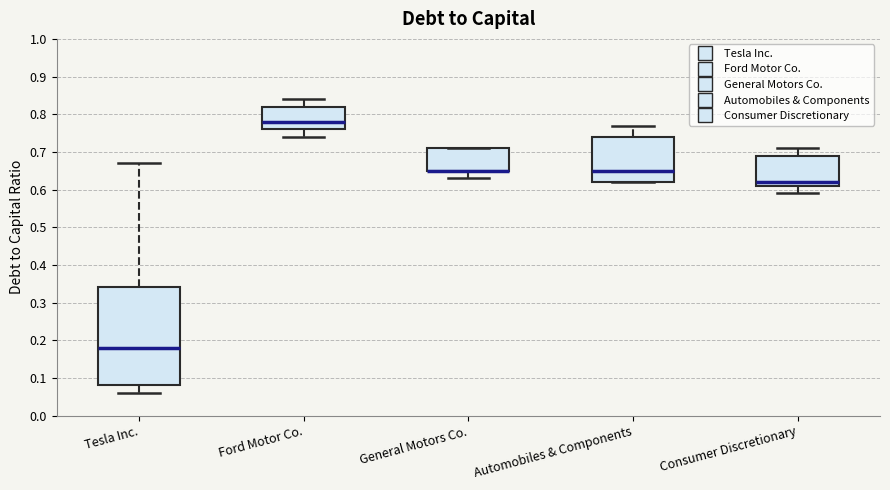

Reading left to right, read every box against the y-axis: the position of its median line, the range the box covers, and the ends of its whiskers. The values are not printed on the chart, so give them approximately, as read against the axis.

Tesla Inc.: median 0.18, box 0.08 to 0.34, whiskers 0.06 to 0.67
Ford Motor Co.: median 0.78, box 0.76 to 0.82, whiskers 0.74 to 0.84
General Motors Co.: median 0.65 (drawn on the box's lower edge), box 0.65 to 0.71, whiskers 0.63 to 0.71
Automobiles & Components: median 0.65, box 0.62 to 0.74, whiskers 0.62 to 0.77
Consumer Discretionary: median 0.62, box 0.61 to 0.69, whiskers 0.59 to 0.71